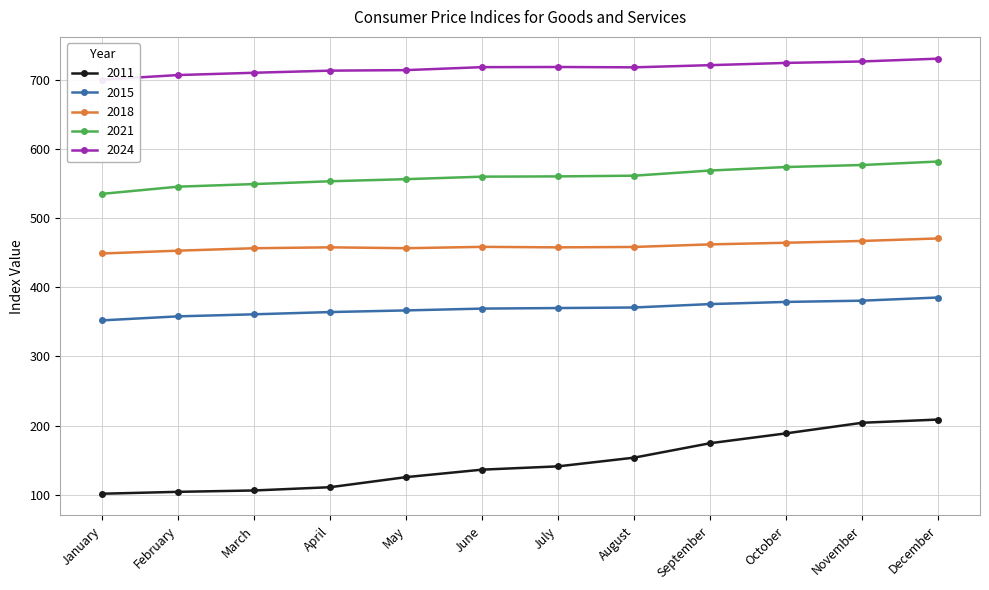

What is the difference between the 2021 values at August and December?

20.5